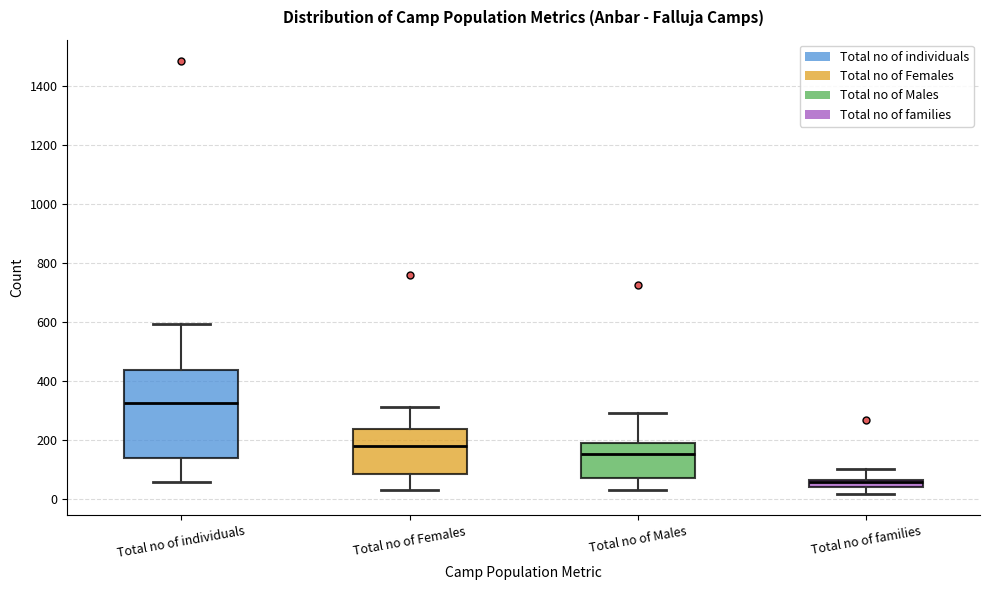

Where is the lower edge of the box for Total no of Males on the y-axis? The values are not printed on the chart, so give them approximately, as read against the axis.

60